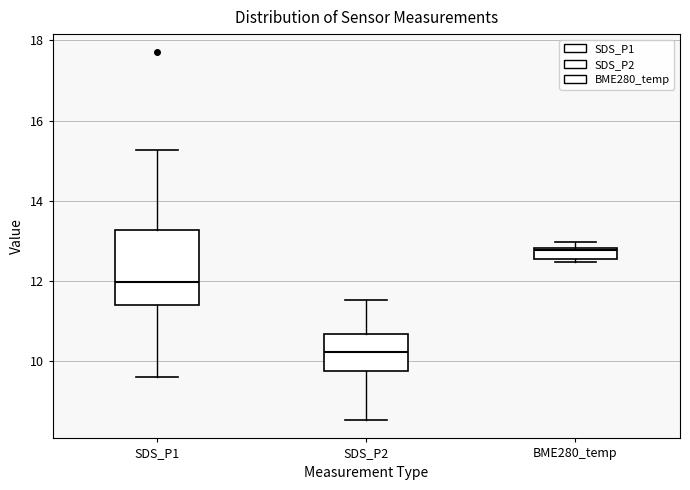

Which box has the highest median line?

BME280_temp